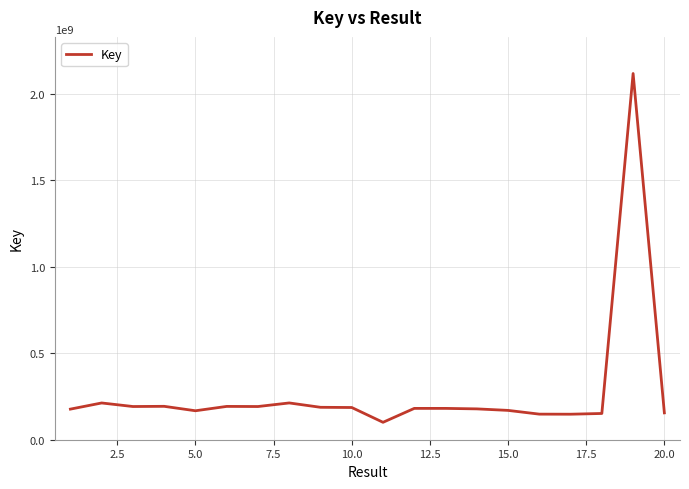

What is the difference between the maximum and second lowest values?

1971258448